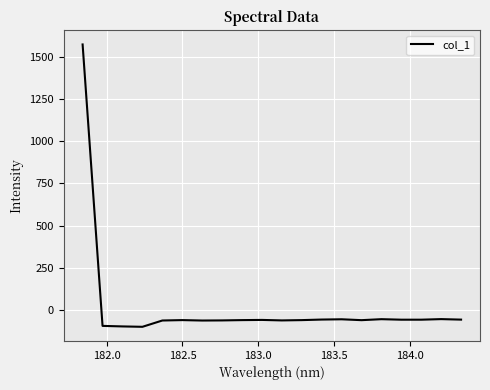

What is the minimum value shown in the chart?

-98.4